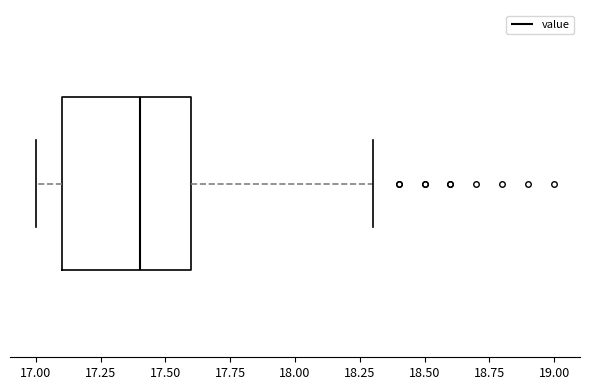

Transcribe this box plot: give where the median line is, the range the box spans, and where the two whiskers end, as read against the x-axis. The values are not printed on the chart, so give them approximately, as read against the axis.

median 17.4, box 17.1 to 17.6, whiskers 17.0 to 18.3